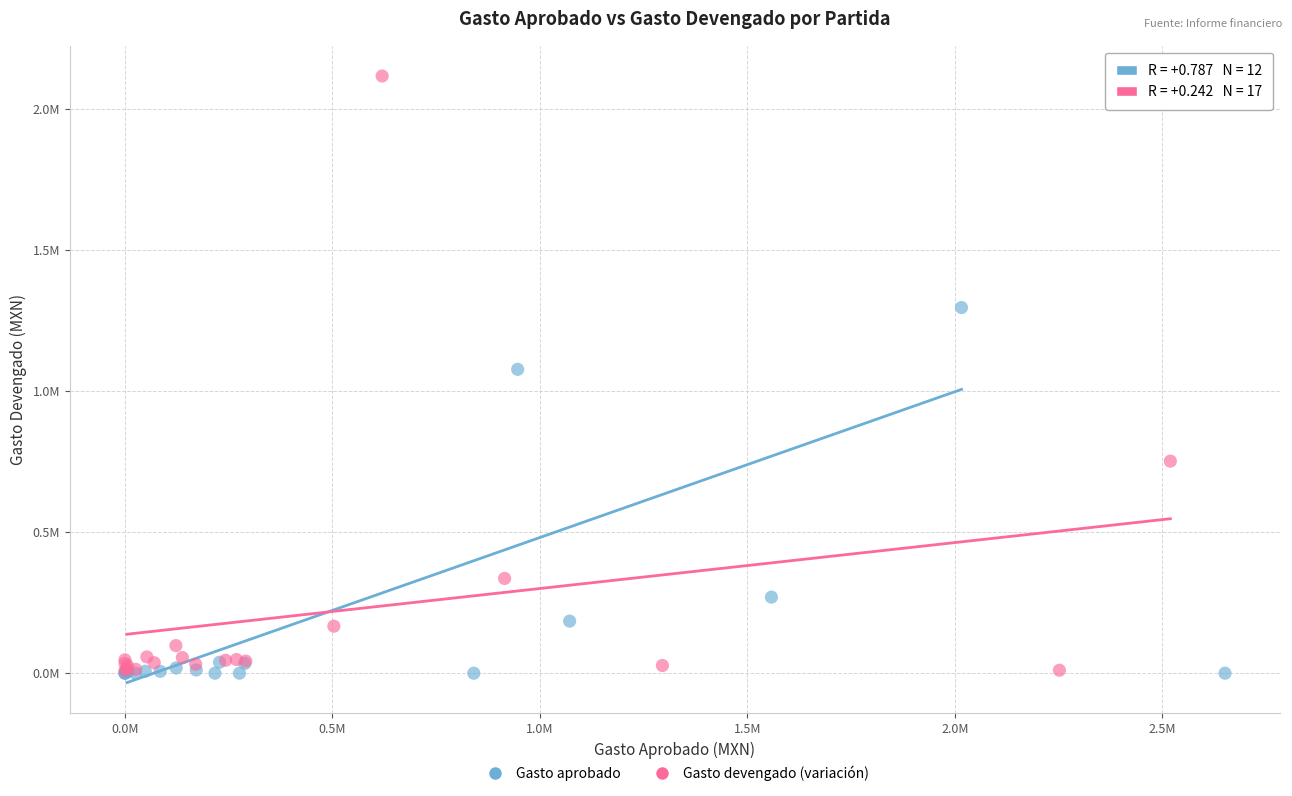

What are all the series names shown in the legend?

Gasto aprobado, Gasto devengado (variación)